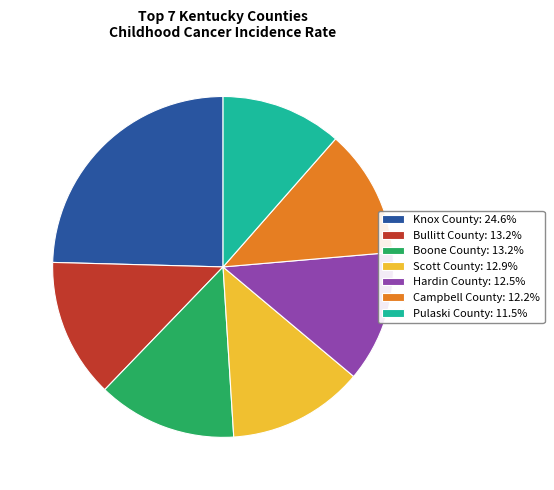

Do Knox County: 24.6% and Campbell County: 12.2% together represent more than half of the pie?

No